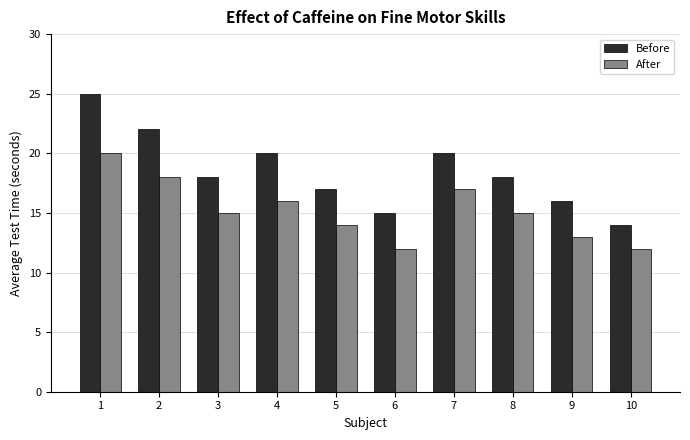

At which category is the sum across all series the highest?

1